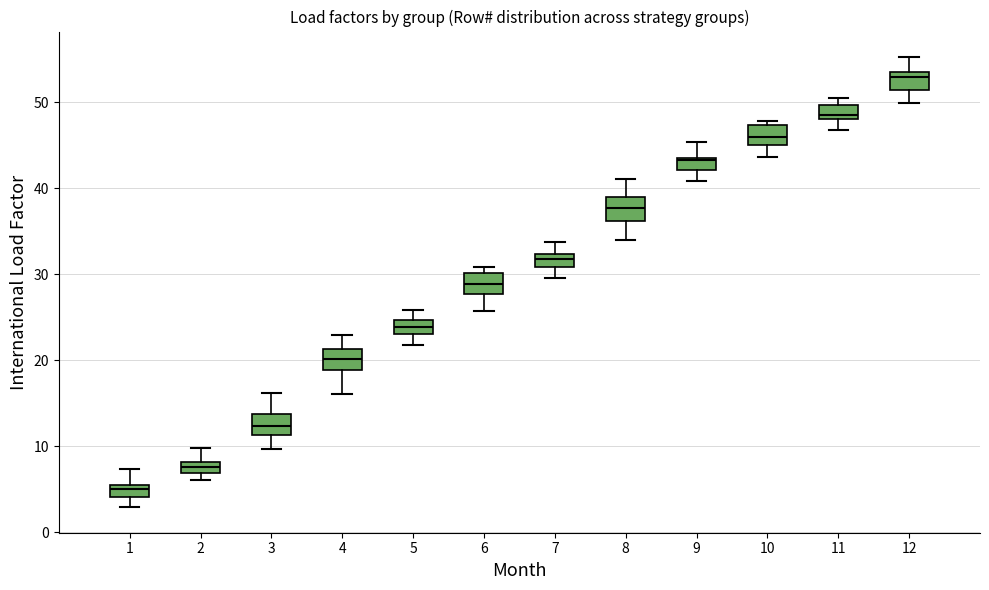

Where does the lower whisker of the box at x = 7 end on the y-axis? The values are not printed on the chart, so give them approximately, as read against the axis.

30